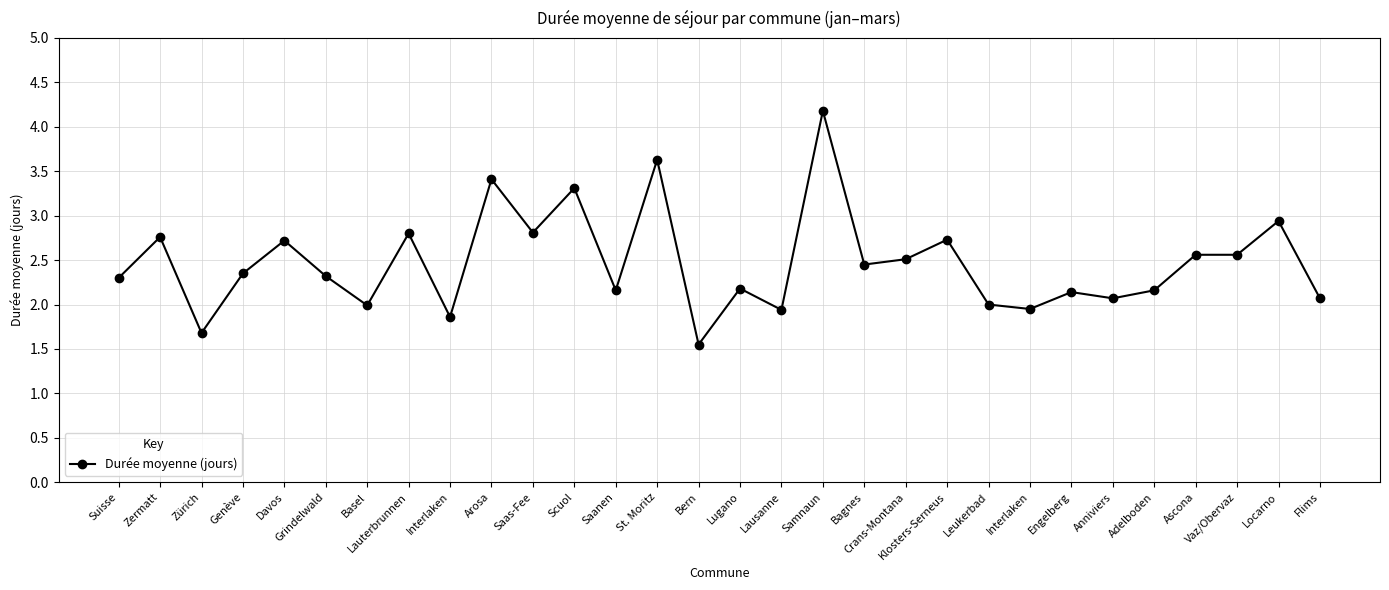

What is the label of the 12th point from the left?

Scuol